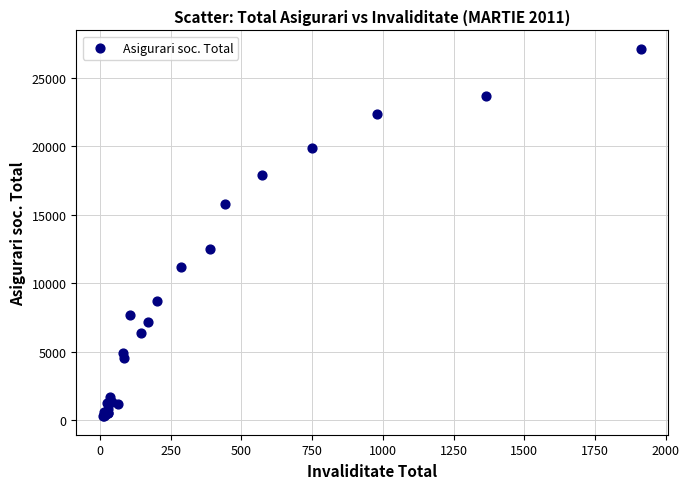

What Y value in the scatter plot is closest to 13706?

12507